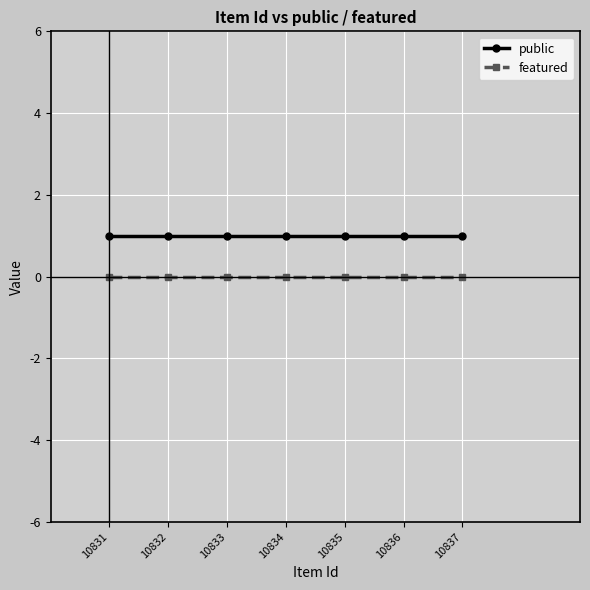

What is the sum of the public values at 10835 and 10833?

2